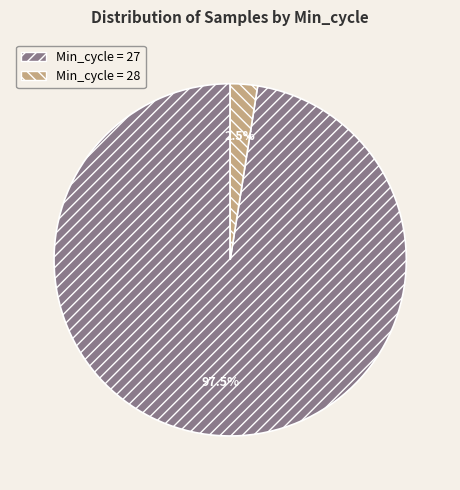

Which has a higher value, Min_cycle = 27 or Min_cycle = 28?

Min_cycle = 27